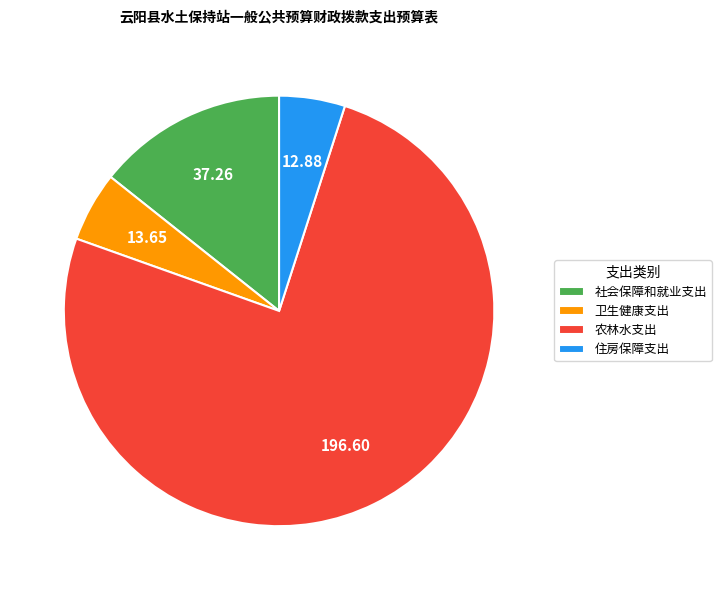

Approximately how many times larger is the value at 住房保障支出 compared to 社会保障和就业支出?

0.3